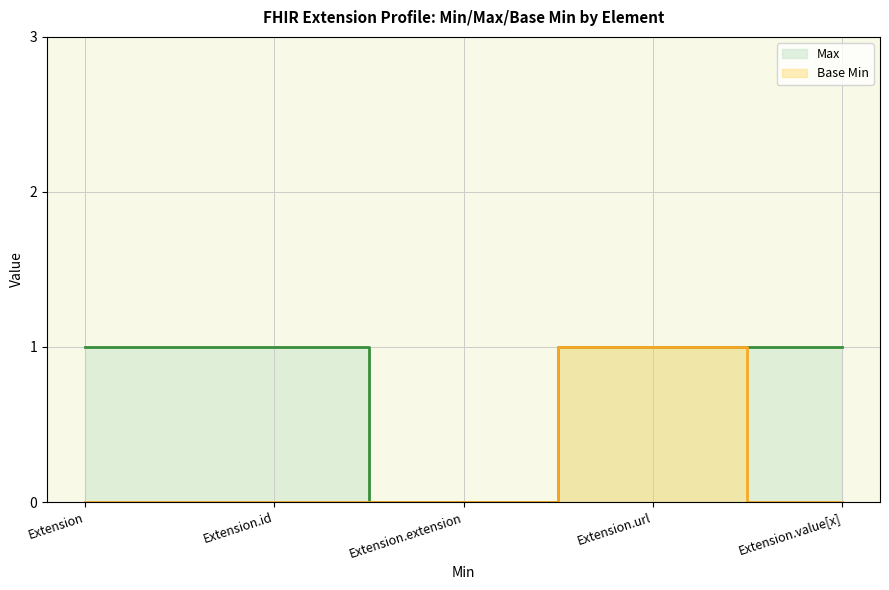

At which category is the sum across all series the highest?

Extension.url